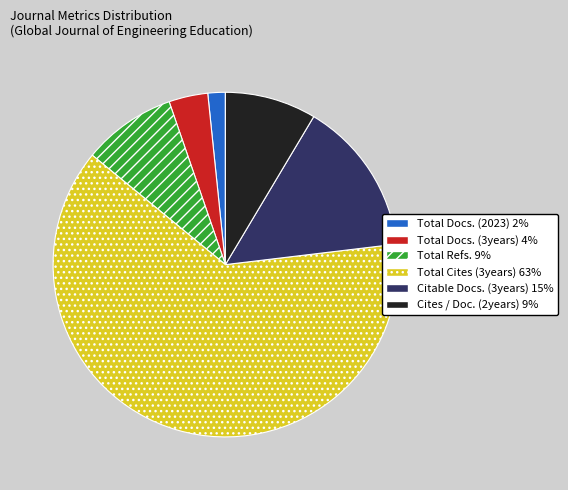

Combined, do Total Docs. (2023) 2% and Total Cites (3years) 63% account for over 50%?

Yes